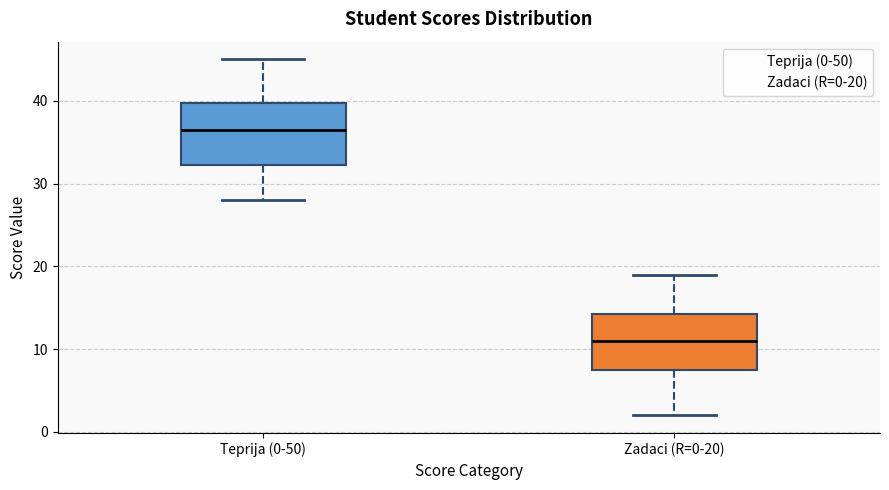

Reading left to right, read every box against the y-axis: the position of its median line, the range the box covers, and the ends of its whiskers. The values are not printed on the chart, so give them approximately, as read against the axis.

Teprija (0-50): median 37, box 32 to 40, whiskers 28 to 45
Zadaci (R=0-20): median 11, box 8 to 14, whiskers 2 to 19